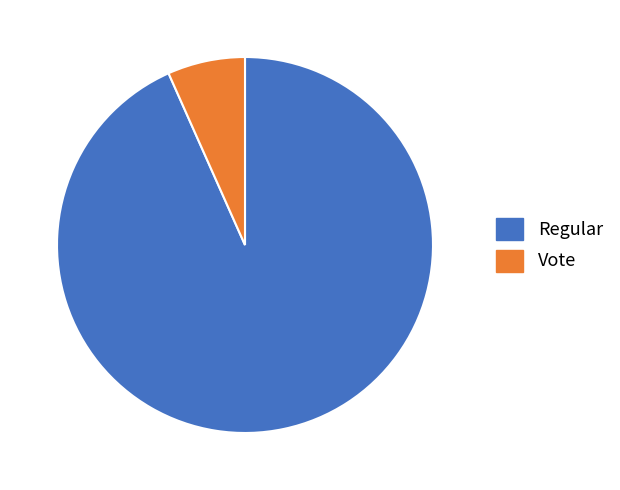

Which slice is the smallest?

Vote